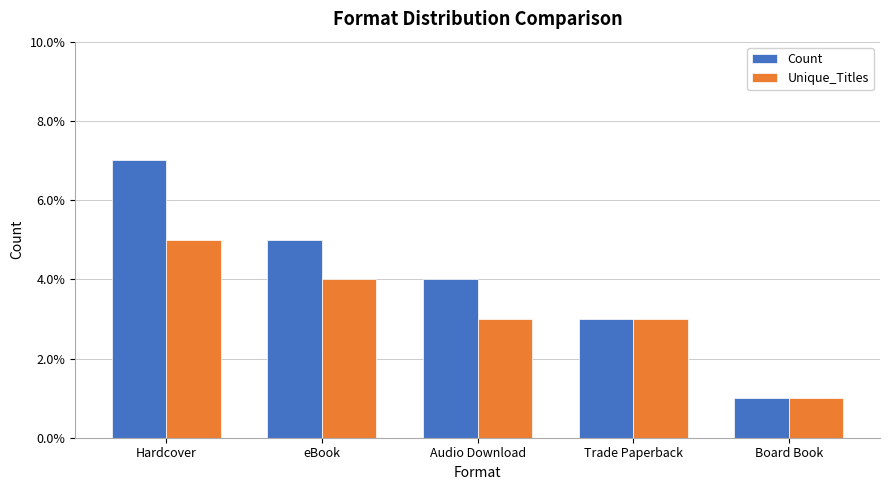

What is the sum of the Unique_Titles values at Hardcover and Board Book?

6